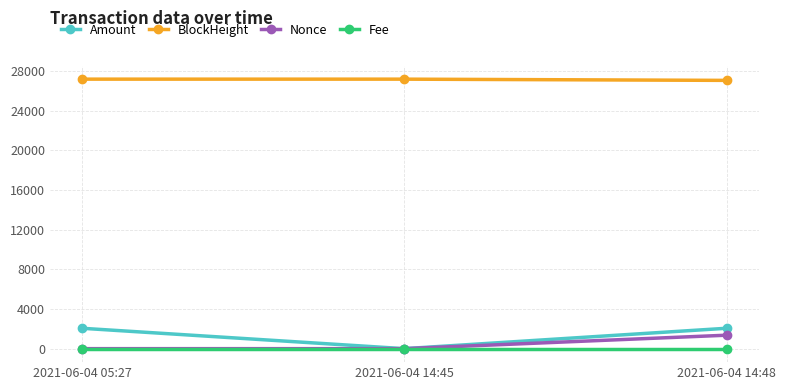

The value of BlockHeight at 2021-06-04 05:27 is 13498.7. True or false?

False